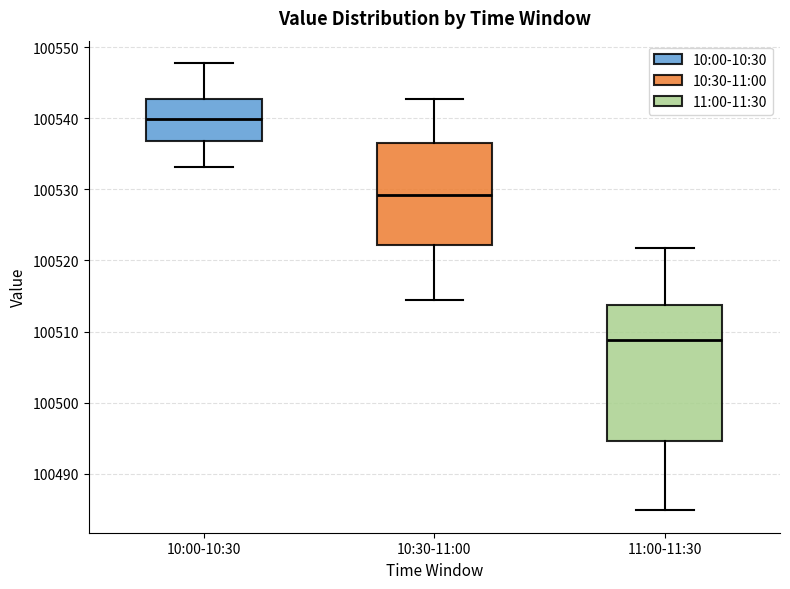

Which box's median line is the lowest?

11:00-11:30